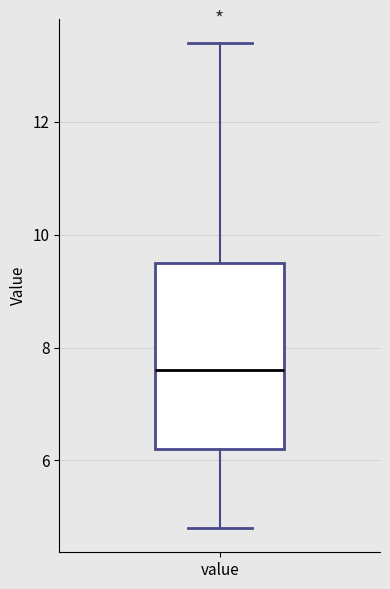

Read this box plot against the y-axis: the position of the median line, the range covered by the box, and the ends of both whiskers. The values are not printed on the chart, so give them approximately, as read against the axis.

median 7.6, box 6.2 to 9.6, whiskers 4.8 to 13.4